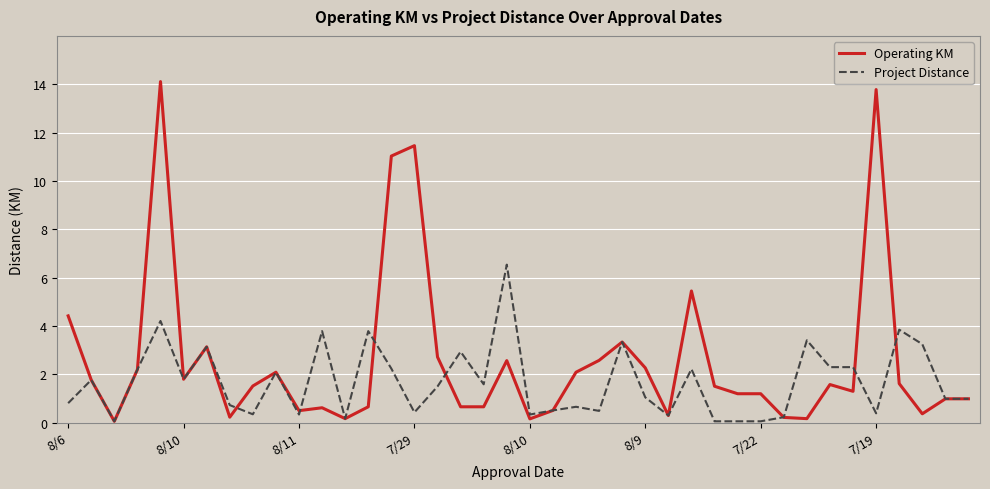

Which series has the largest range (max minus min)?

Operating KM